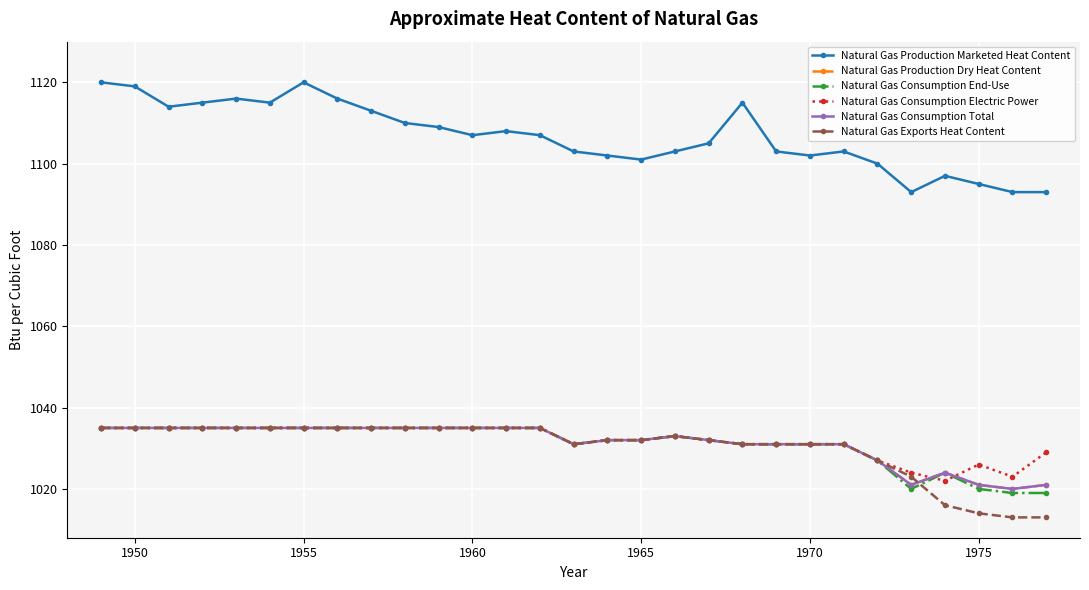

True or false: Natural Gas Exports Heat Content has more than 1 points higher than both neighbors.

False